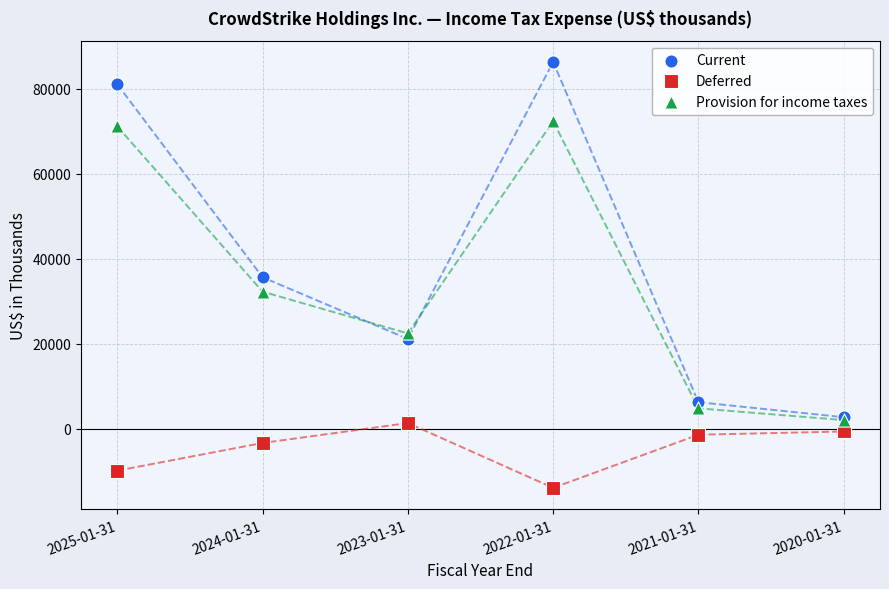

Which series has the largest Y range (max minus min)?

Current